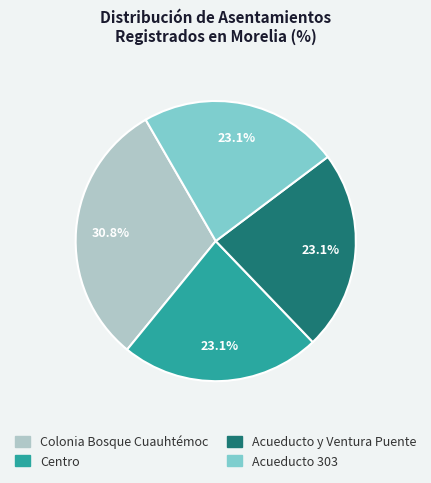

What is the largest slice in the pie chart?

Colonia Bosque Cuauhtémoc